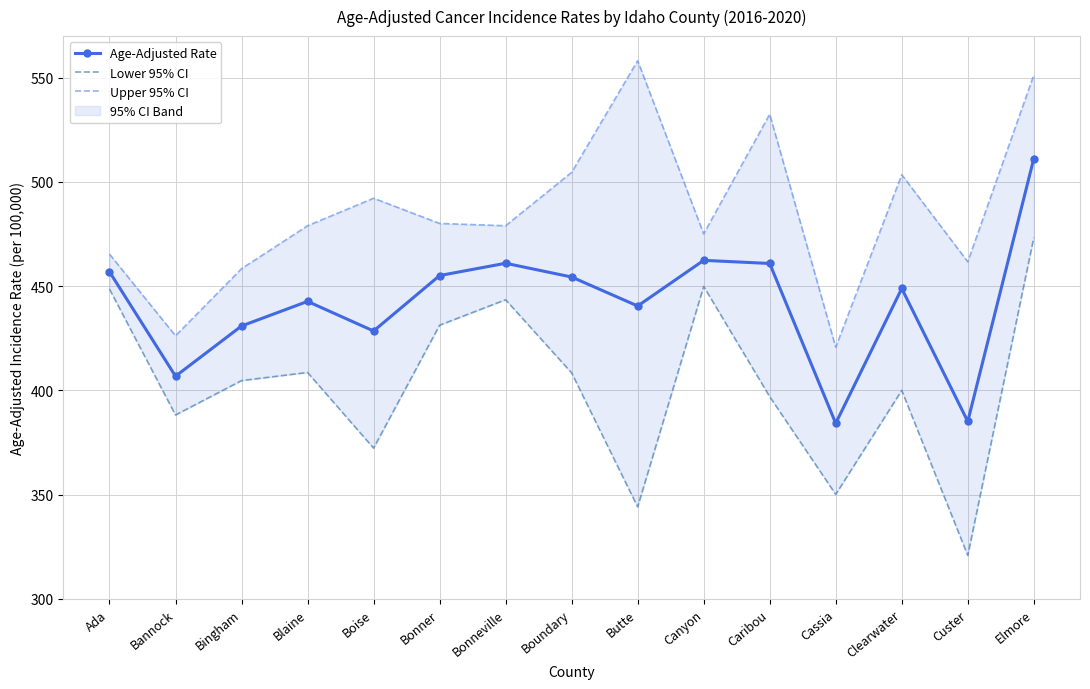

Reading left to right, transcribe all the data shown in this chart.

Age-Adjusted Rate: Ada=456.9	Bannock=406.8	Bingham=430.9	Blaine=442.7	Boise=428.5	Bonner=455.1	Bonneville=461.0	Boundary=454.4	Butte=440.5	Canyon=462.4	Caribou=460.9	Cassia=384.2	Clearwater=448.9	Custer=385.1	Elmore=511.2
Lower 95% CI: Ada=448.6	Bannock=388.2	Bingham=404.7	Blaine=408.6	Boise=372.3	Bonner=431.3	Bonneville=443.5	Boundary=408.4	Butte=344.1	Canyon=449.9	Caribou=397.0	Cassia=350.1	Clearwater=400.0	Custer=320.8	Elmore=473.3
Upper 95% CI: Ada=465.4	Bannock=426.2	Bingham=458.4	Blaine=479.0	Boise=492.2	Bonner=480.1	Bonneville=479.0	Boundary=504.6	Butte=558.2	Canyon=475.1	Caribou=532.5	Cassia=420.7	Clearwater=503.5	Custer=461.7	Elmore=551.3